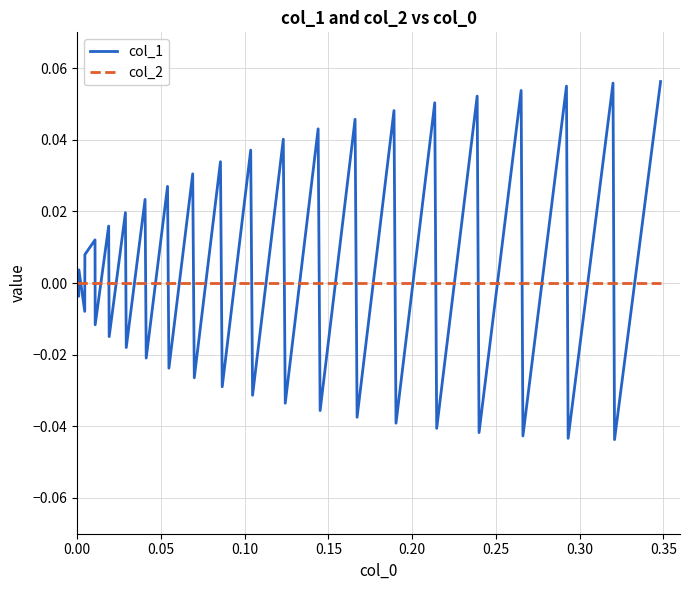

How many series are shown in this chart?

2